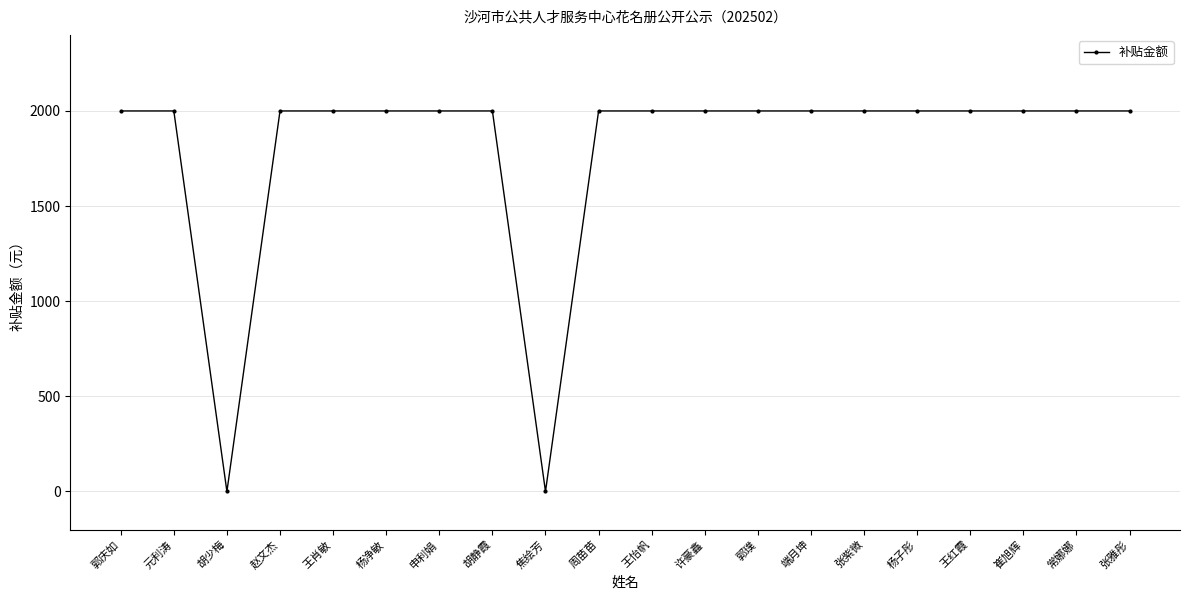

What is the difference between the second highest and minimum values?

2000